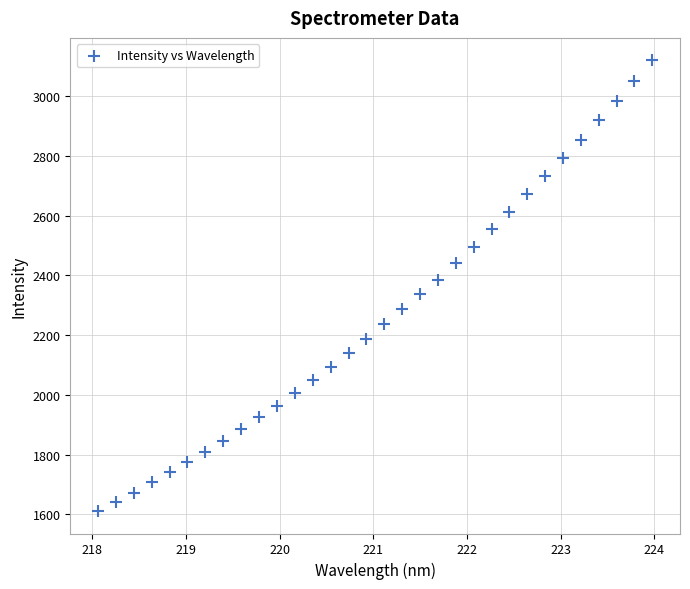

What is the range of X values (max minus min)?

5.9